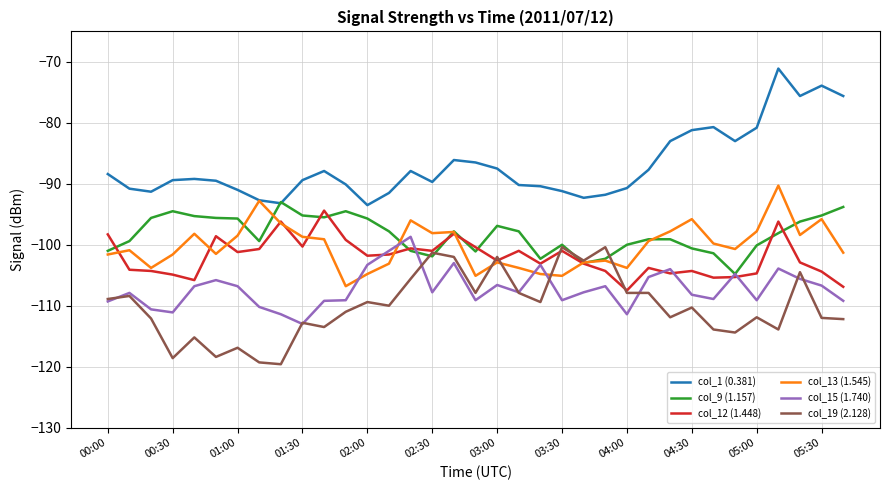

What is the average value of the col_12 (1.448) series?

-102.1